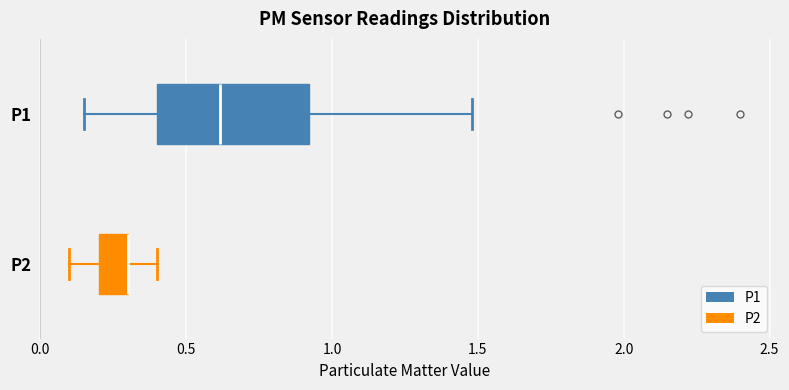

Reading bottom to top, transcribe this box plot: for each box, give where its median line is, the range the box spans, and where its two whiskers end, as read against the x-axis. The values are not printed on the chart, so give them approximately, as read against the axis.

P2: median 0.30 (drawn on the box's right edge), box 0.20 to 0.30, whiskers 0.10 to 0.40
P1: median 0.60, box 0.40 to 0.90, whiskers 0.15 to 1.50